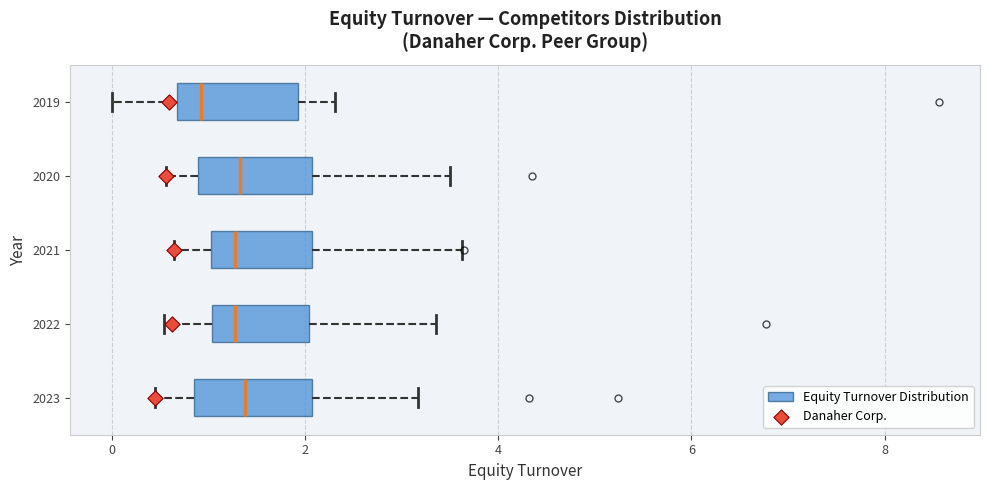

Where does the right whisker of the box at y = 2022 end on the x-axis? The values are not printed on the chart, so give them approximately, as read against the axis.

3.4